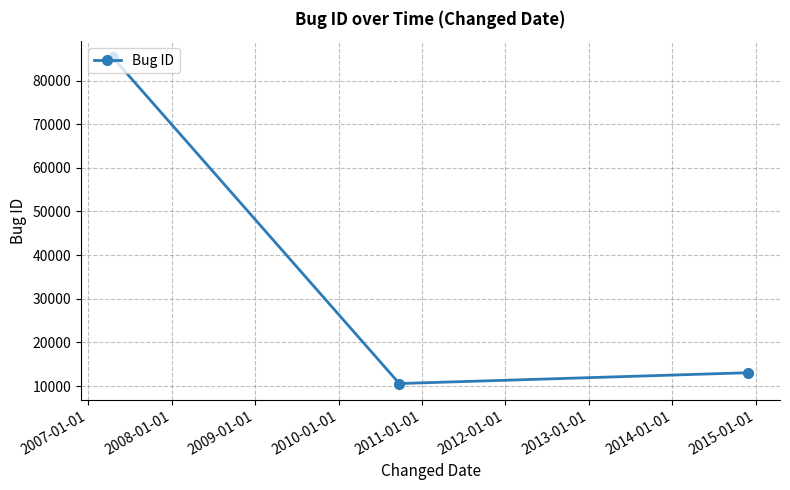

What is the sum of all values?

108918